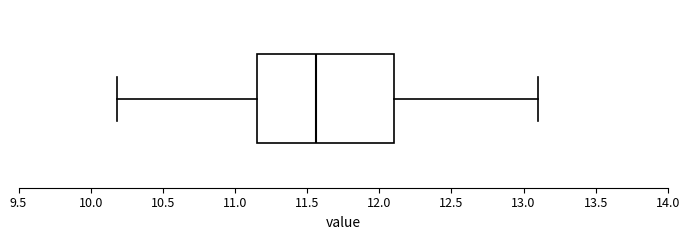

Where is the right edge of the box on the x-axis? The values are not printed on the chart, so give them approximately, as read against the axis.

12.10